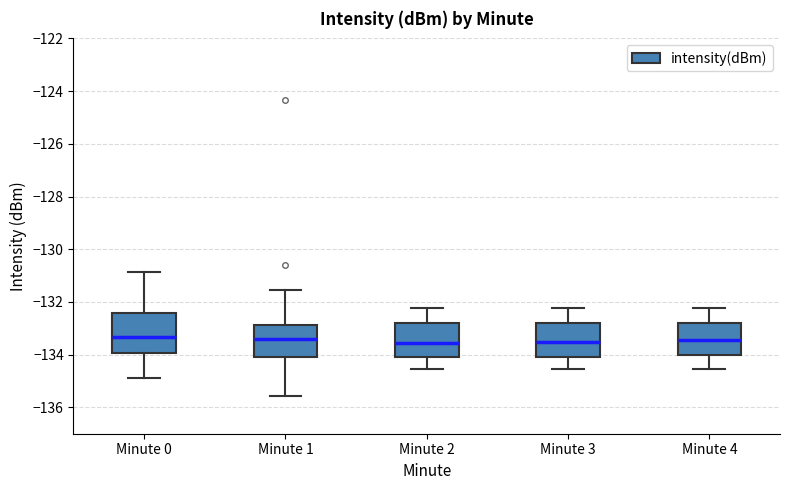

Which box is the tallest, from its lower edge to its upper edge?

Minute 0